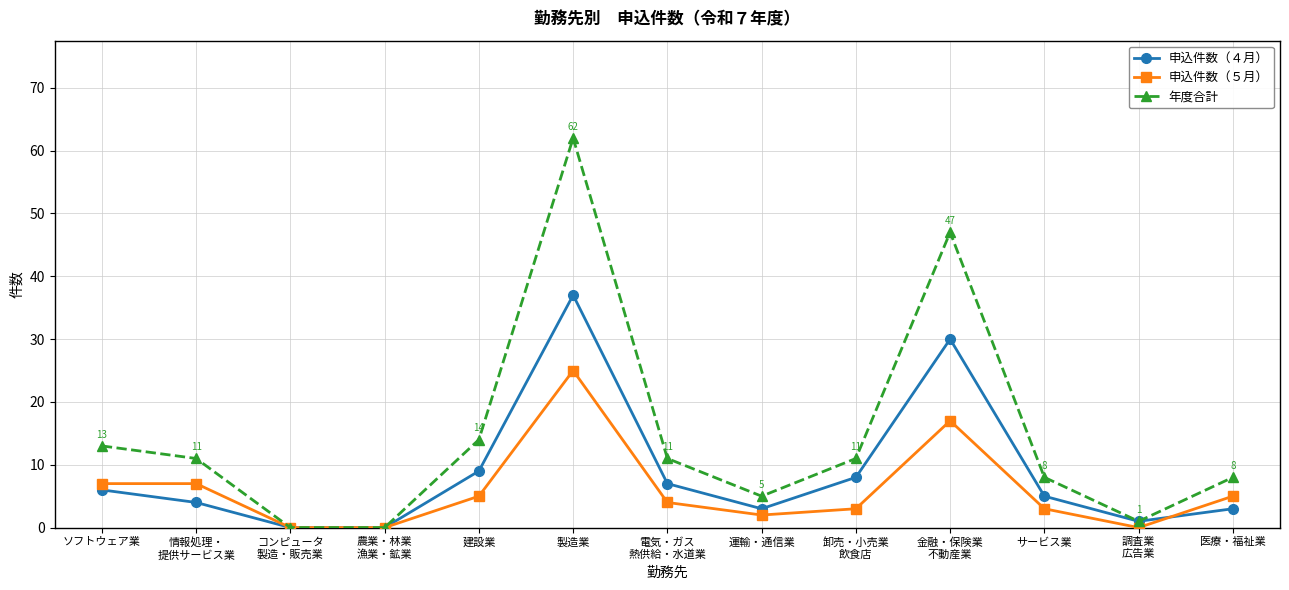

How many categories are shown in the chart?

13